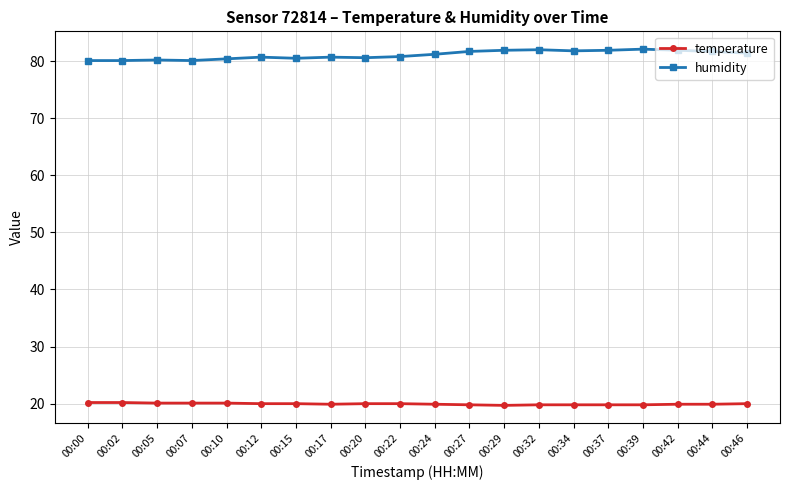

At how many categories does at least one series exceed 49?

20